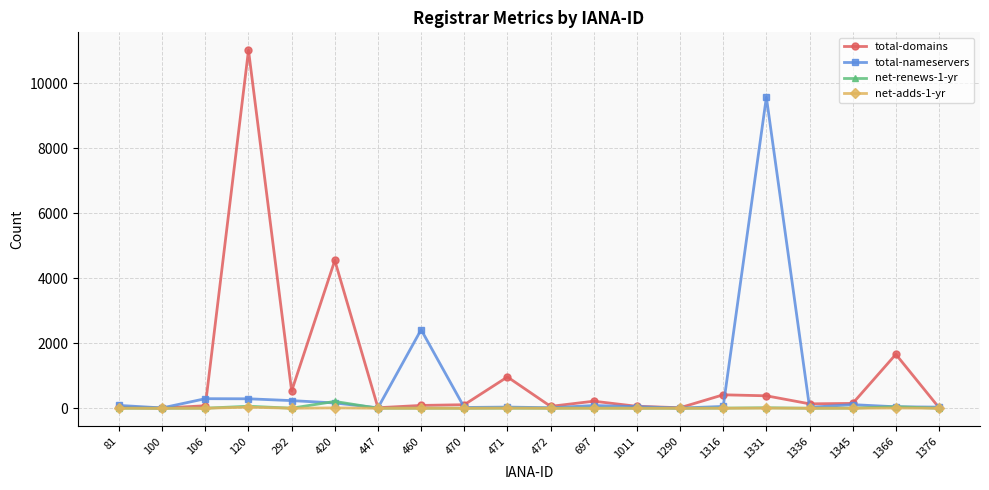

What is the value of the total-nameservers point at the 4th from the left?

291